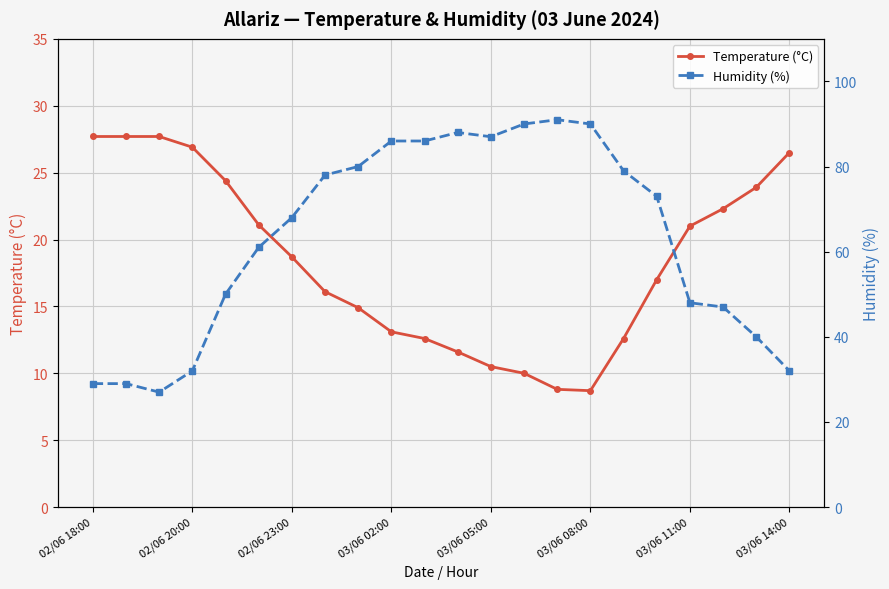

True or false: Temperature (°C) has more than 2 interior local peaks.

False